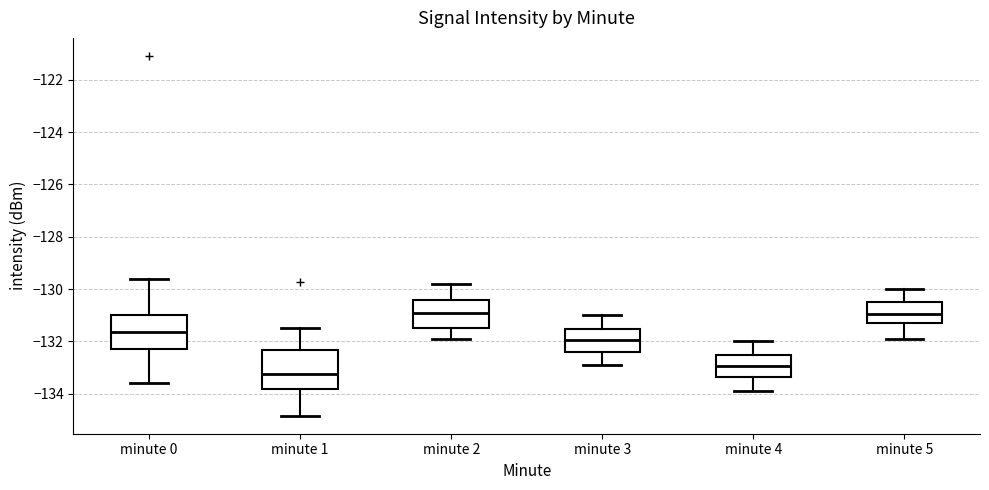

Reading left to right, transcribe this box plot: for each box, give where its median line is, the range the box spans, and where its two whiskers end, as read against the y-axis. The values are not printed on the chart, so give them approximately, as read against the axis.

minute 0: median -131.6, box -132.2 to -131.0, whiskers -133.6 to -129.6
minute 1: median -133.2, box -133.8 to -132.4, whiskers -134.8 to -131.4
minute 2: median -130.8, box -131.4 to -130.4, whiskers -131.8 to -129.8
minute 3: median -132.0, box -132.4 to -131.6, whiskers -132.8 to -131.0
minute 4: median -133.0, box -133.4 to -132.6, whiskers -133.8 to -132.0
minute 5: median -131.0, box -131.2 to -130.4, whiskers -131.8 to -130.0